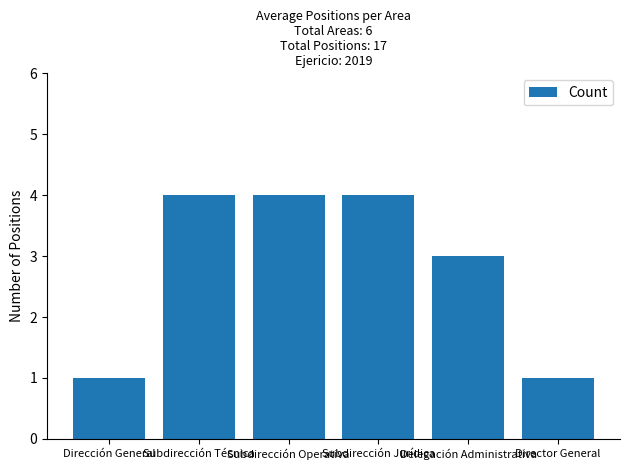

Is it true that the value at Delegación Administrativa is 3?

True